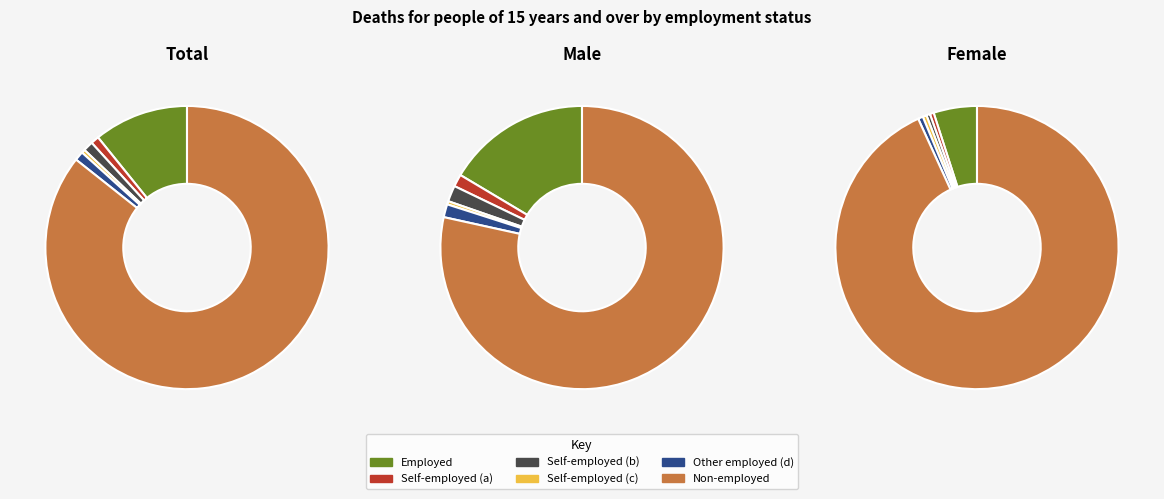

Is Male the majority of the pie?

No